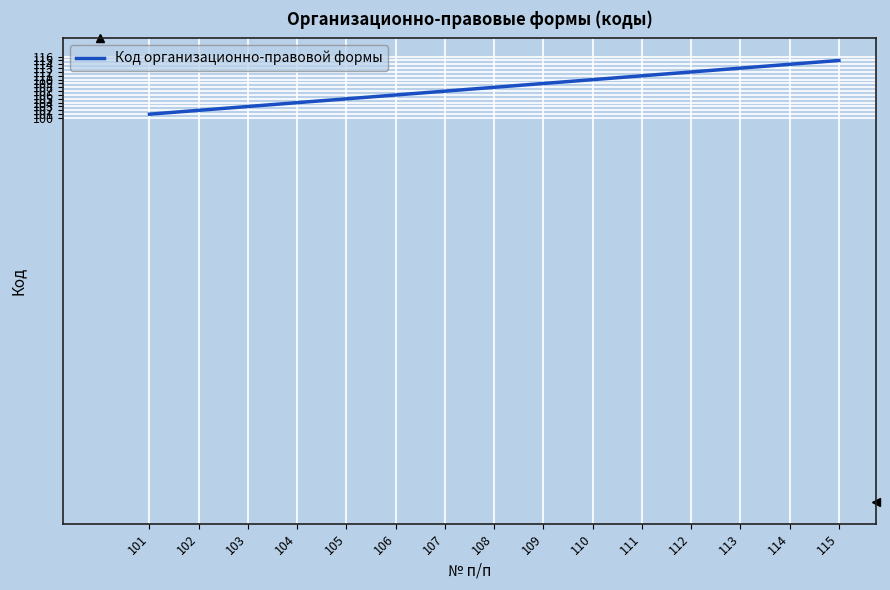

The value at 101 is 101. True or false?

True